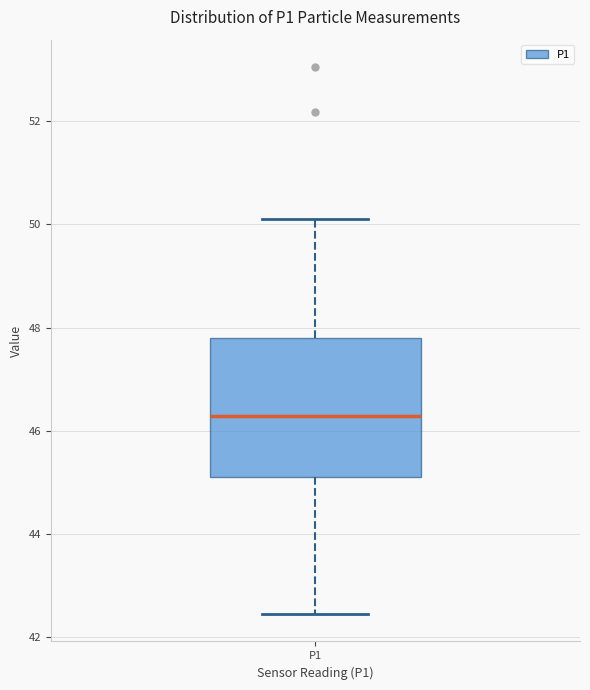

Read this box plot against the y-axis: the position of the median line, the range covered by the box, and the ends of both whiskers. The values are not printed on the chart, so give them approximately, as read against the axis.

median 46.2, box 45.2 to 47.8, whiskers 42.4 to 50.2